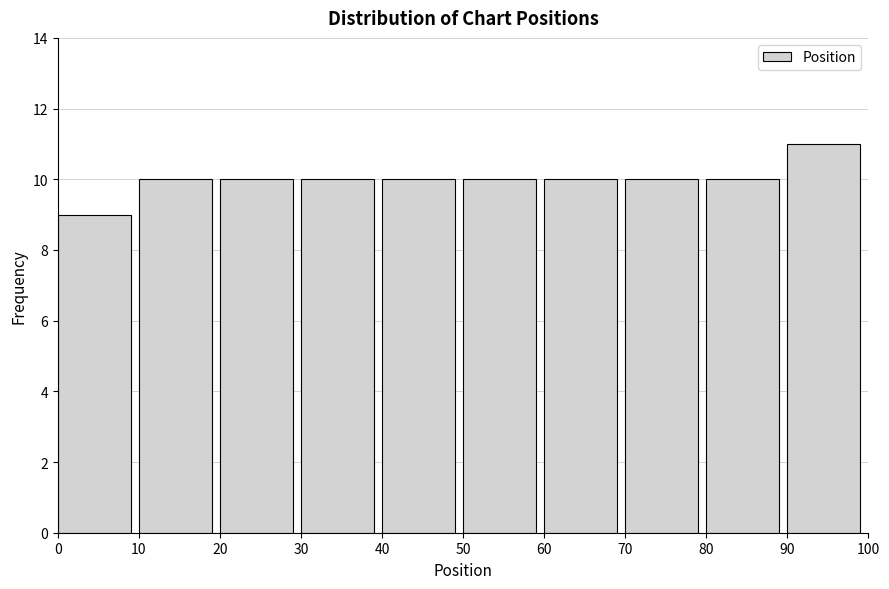

Reading left to right, transcribe this chart: for each bar, give the range it covers on the x-axis and its height. The values are not printed on the chart, so give them approximately, as read against the axis.

0 to 10: 9
10 to 20: 10
20 to 30: 10
30 to 40: 10
40 to 50: 10
50 to 60: 10
60 to 70: 10
70 to 80: 10
80 to 90: 10
90 to 100: 11